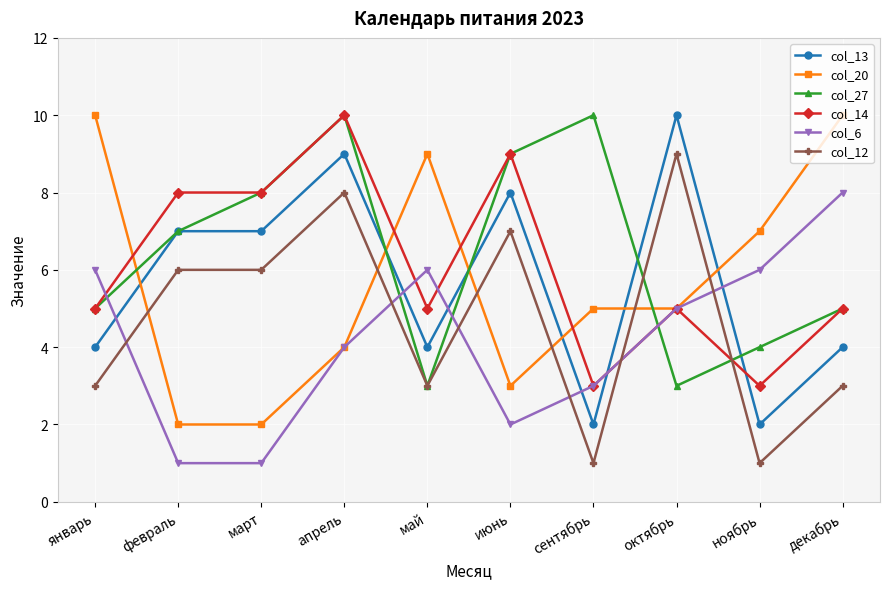

Which series has the largest total across all categories?

col_27